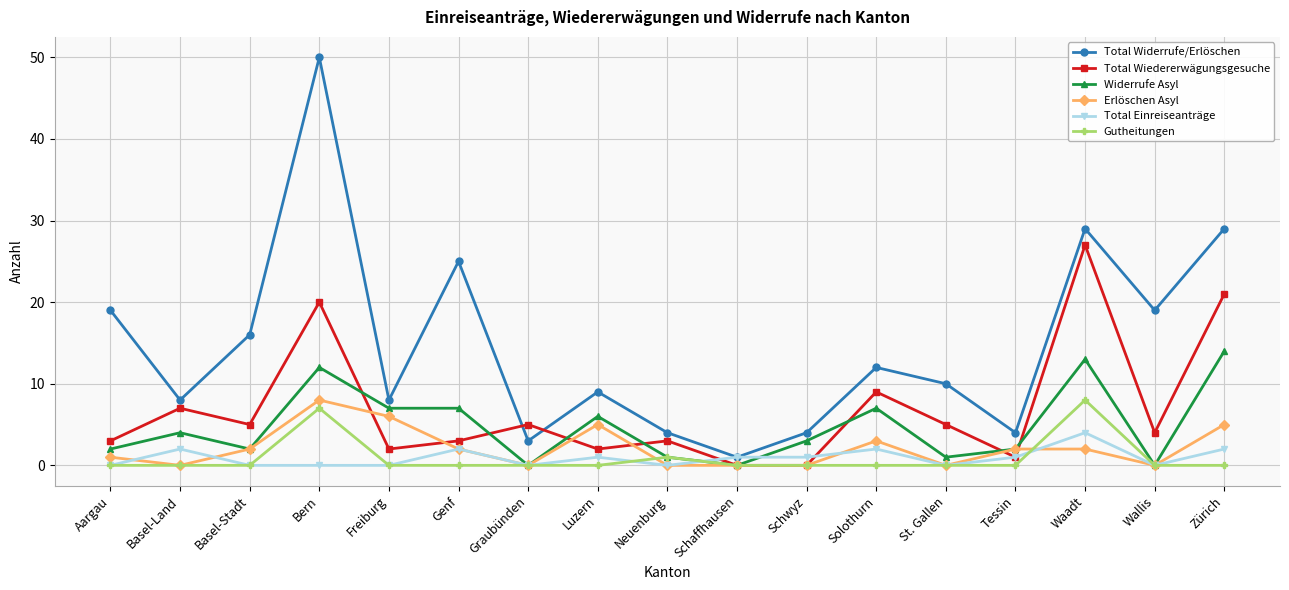

The Total Widerrufe/Erlöschen series shows 44 at Waadt. True or false?

False